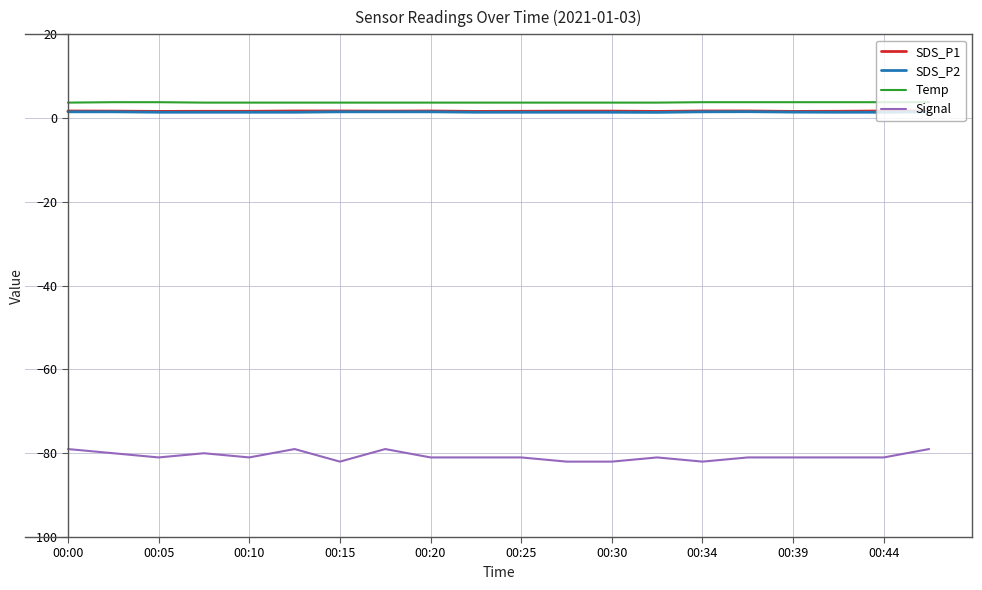

How many series are shown in this chart?

4